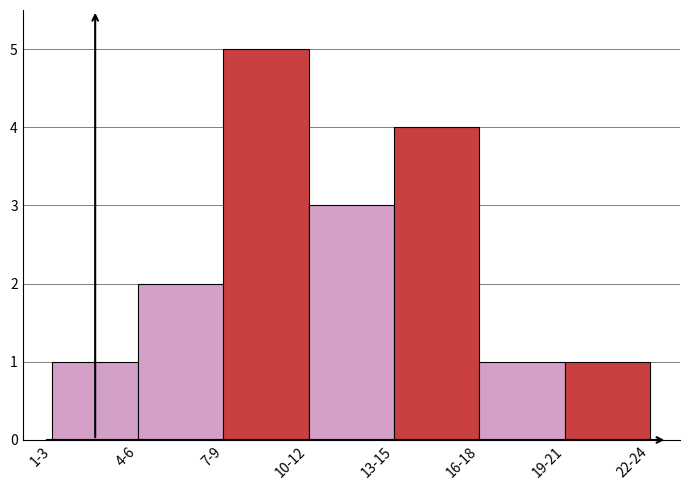

Reading left to right, extract all data points from this chart.

1-3=1	4-6=2	7-9=5	10-12=3	13-15=4	16-18=1	19-21=1